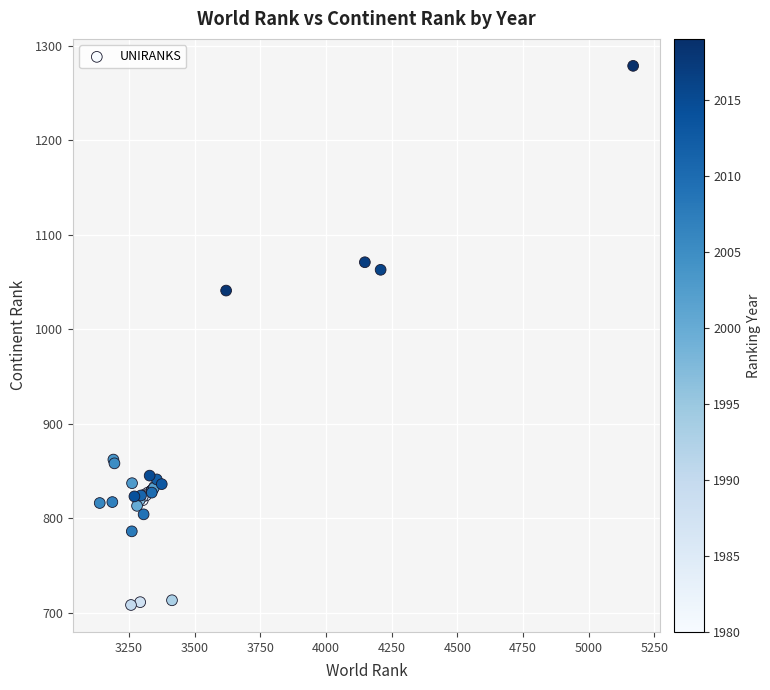

What Y value in the scatter plot is closest to 993?

1041